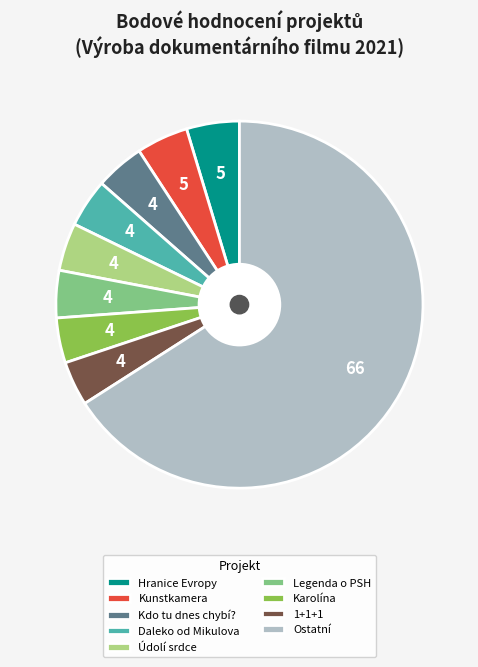

Which category has the biggest portion of the pie?

Ostatní